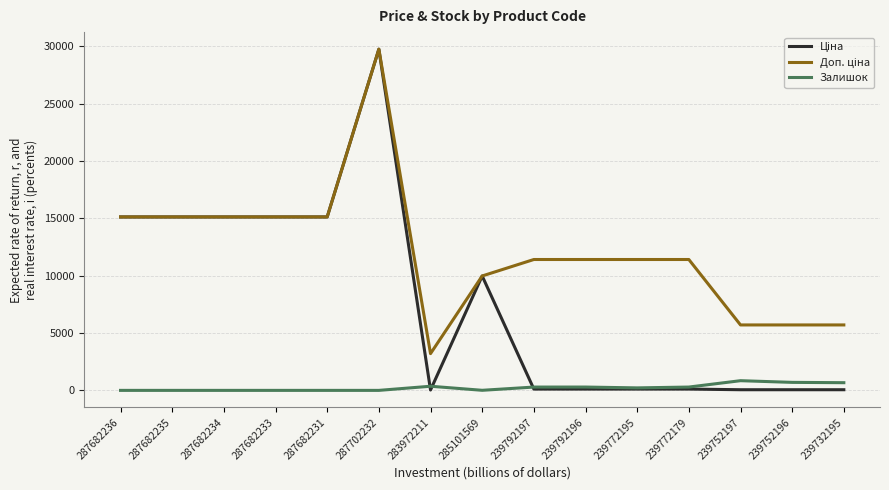

Is it true that Залишок equals 0.0 at 287682234?

True